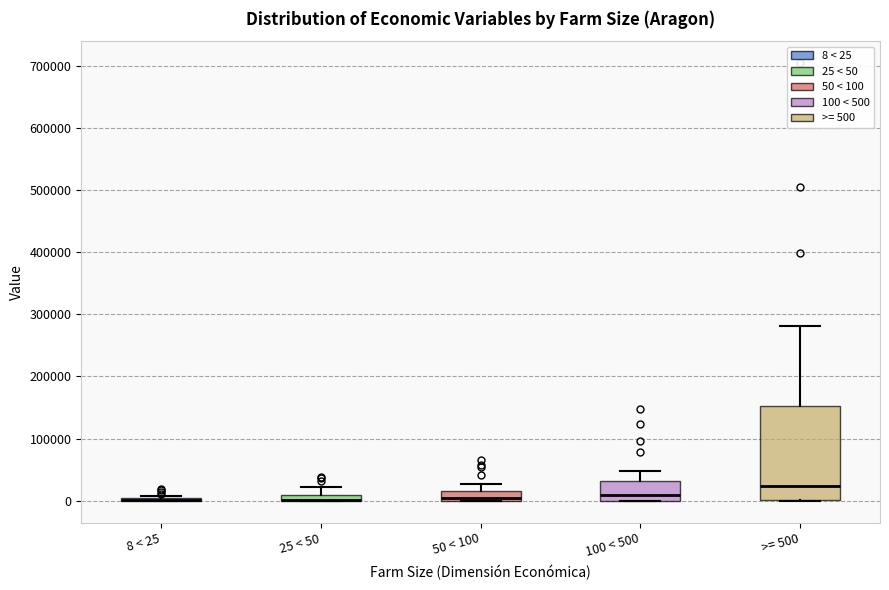

Where is the lower edge of the box for 100 < 500 on the y-axis? The values are not printed on the chart, so give them approximately, as read against the axis.

0